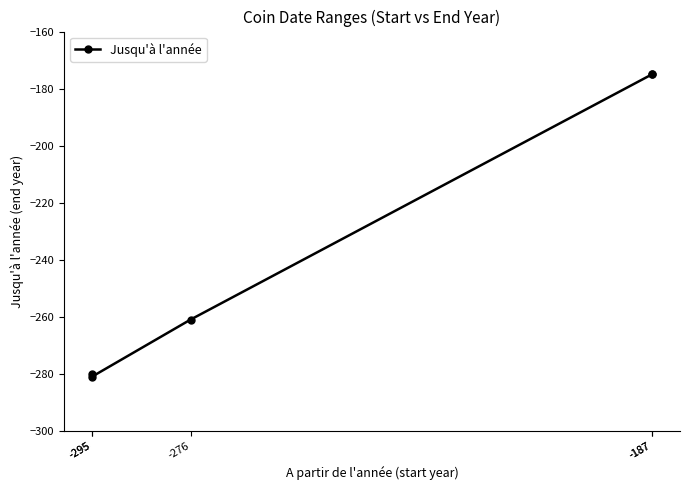

Which has a higher value, -187 or -295?

-187